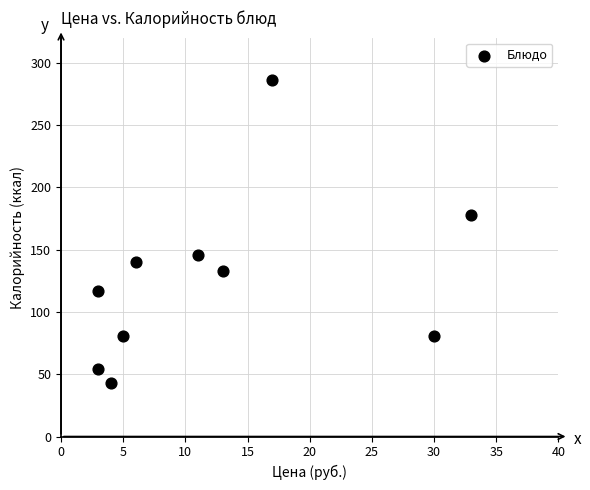

What Y value in the scatter plot is closest to 164?

178.0